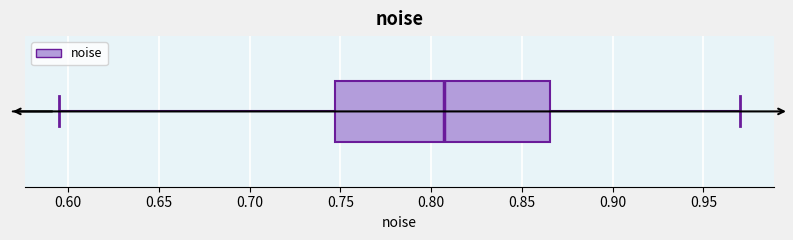

Where is the left edge of the box on the x-axis? The values are not printed on the chart, so give them approximately, as read against the axis.

0.745